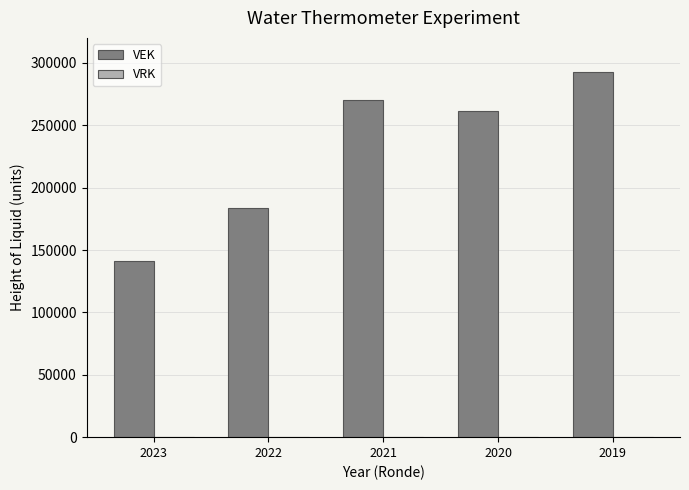

What is the difference between the values at 2022 and 2021?

86654